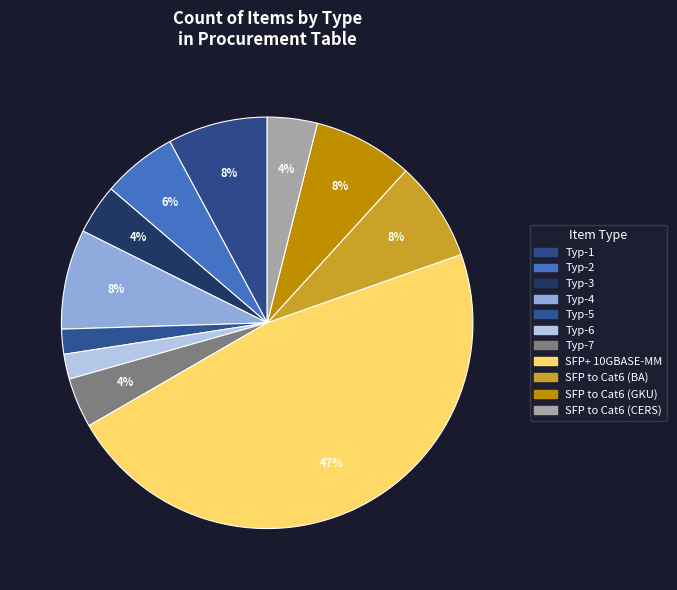

Rank the categories by value from highest to lowest.

SFP+ 10GBASE-MM, Typ-1, Typ-4, SFP to Cat6 (BA), SFP to Cat6 (GKU), Typ-2, Typ-3, Typ-7, SFP to Cat6 (CERS), Typ-5, Typ-6